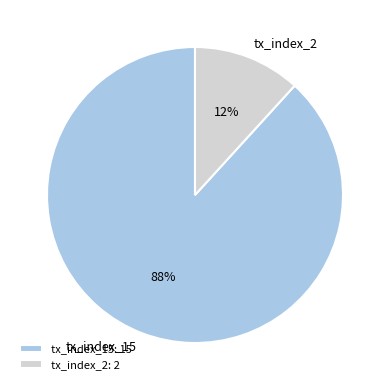

What is the smallest slice in the pie chart?

tx_index_2